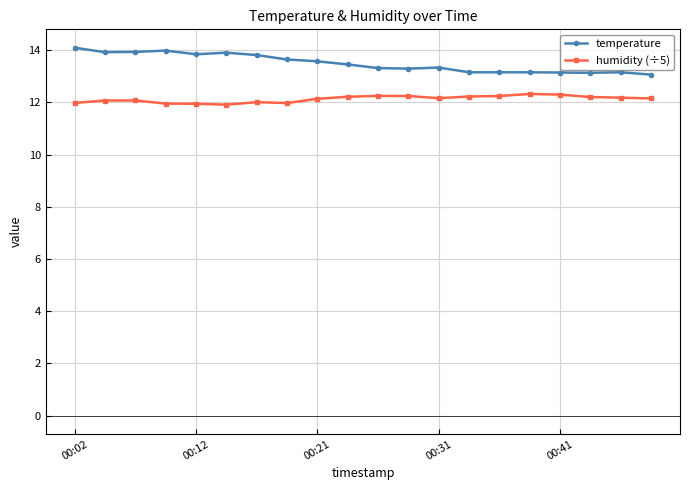

Which series has the largest total across all categories?

temperature